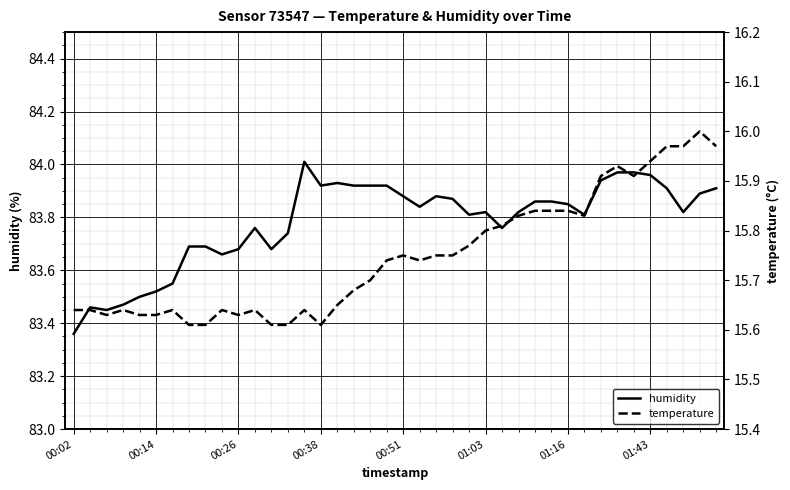

In humidity, how many points are lower than both neighbors (excluding endpoints)?

9